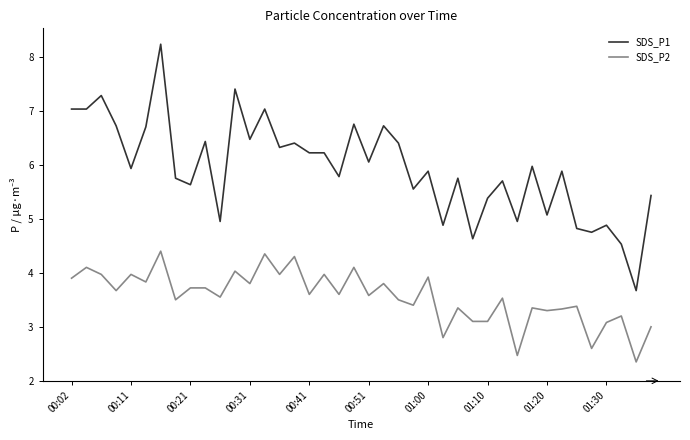

Which series has the largest total across all categories?

SDS_P1